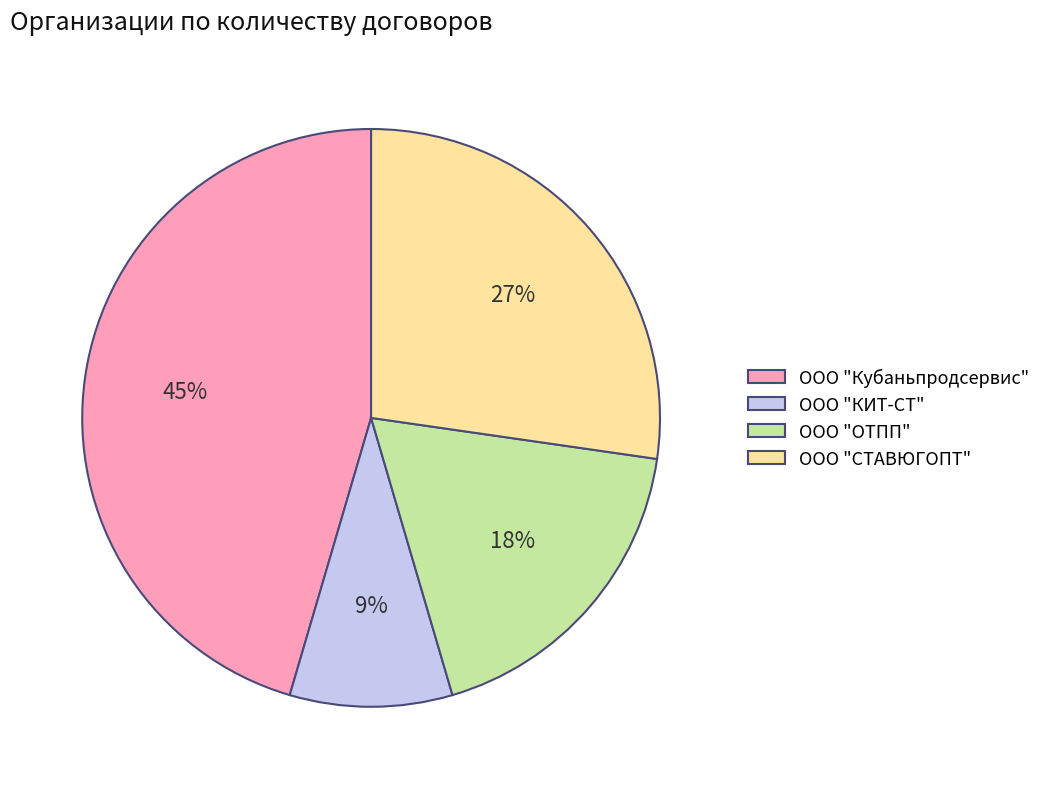

To the nearest percent, what percentage of the pie is ООО "СТАВЮГОПТ"?

27%